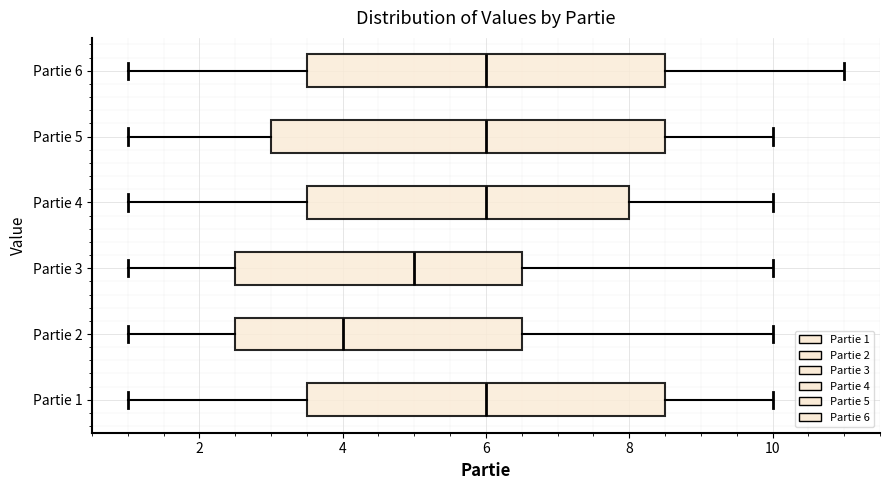

Comparing the boxes themselves (not the whiskers), which one is the widest?

Partie 5